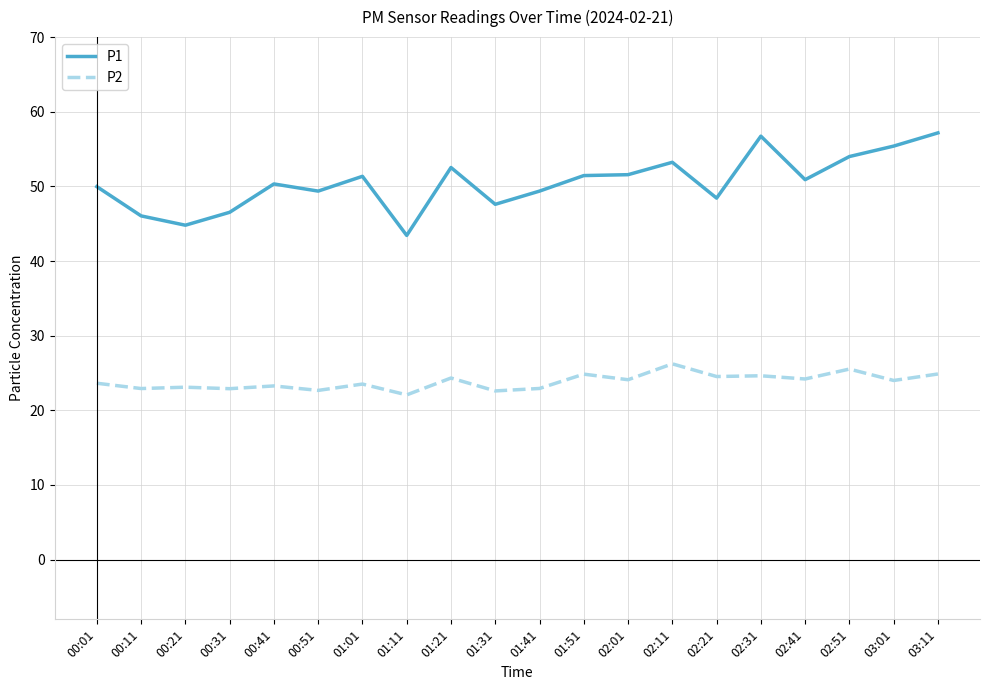

Rank the series at 02:51 from highest to lowest value.

P1, P2